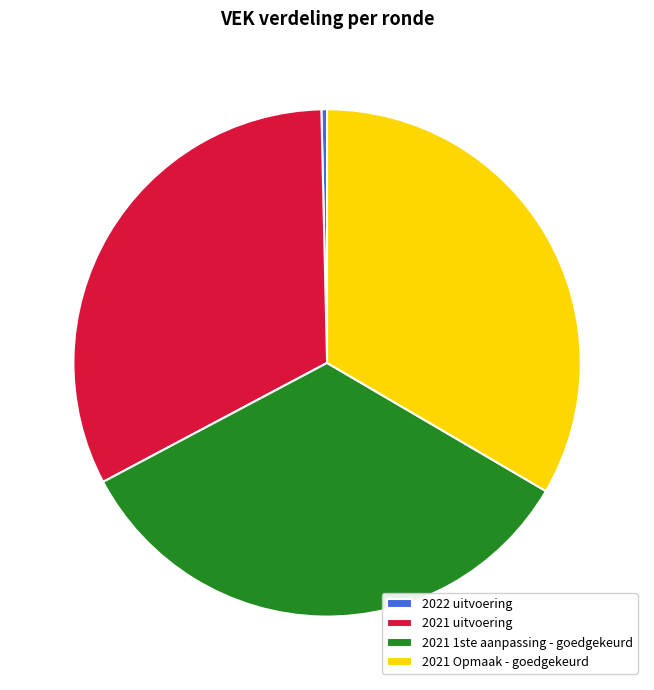

Which slice is the smallest?

2022 uitvoering